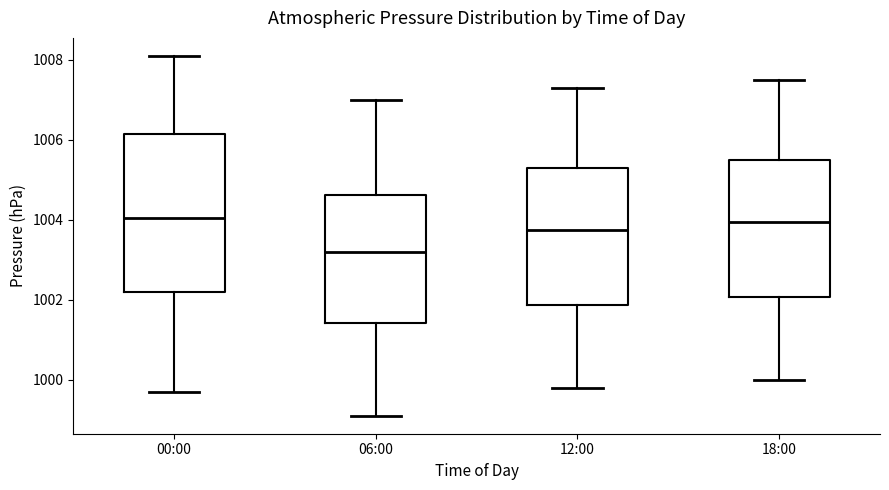

Which box has the lowest median line?

06:00